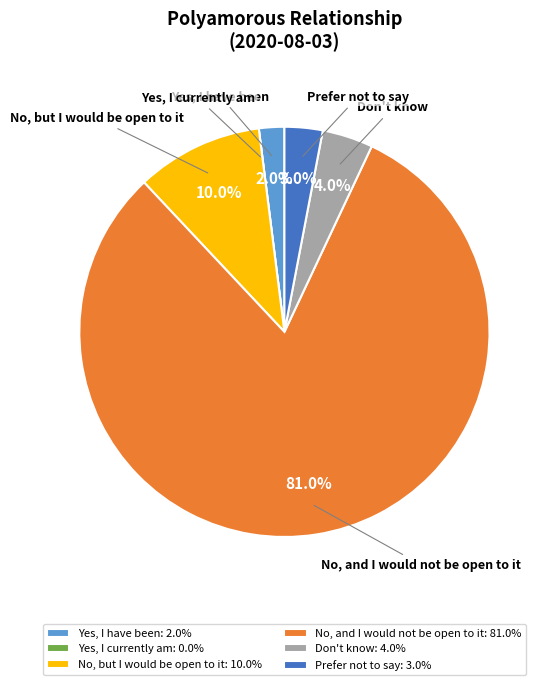

Which has a higher value, Don't know or No, but I would be open to it?

No, but I would be open to it